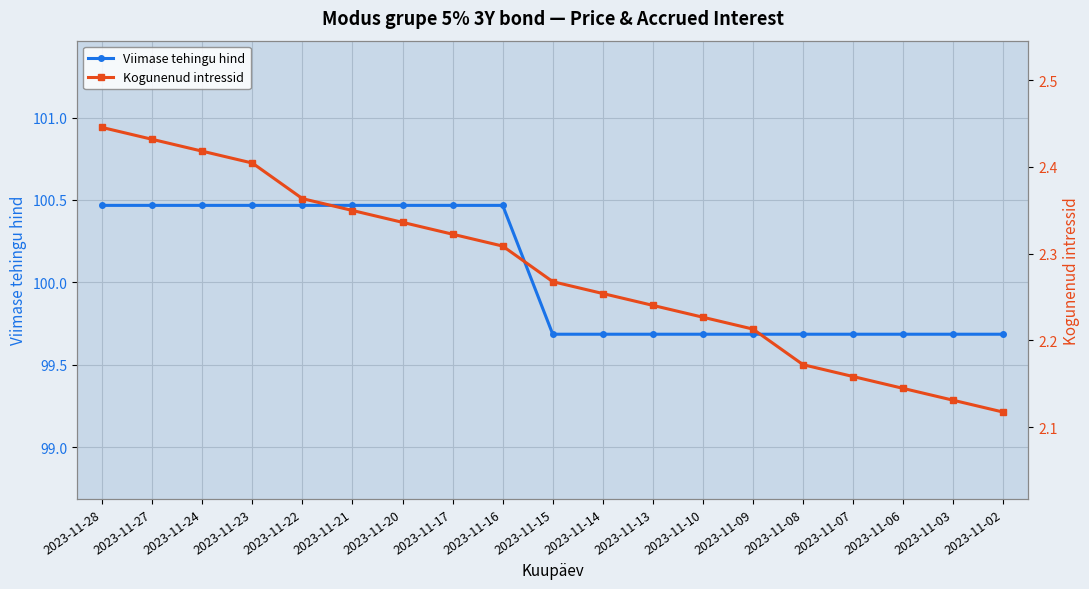

Which series has the largest range (max minus min)?

Viimase tehingu hind